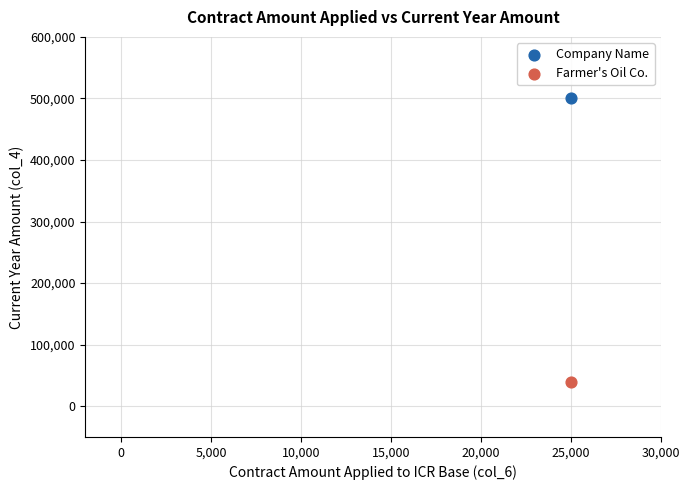

Across all data points, what is the average X value?

25000